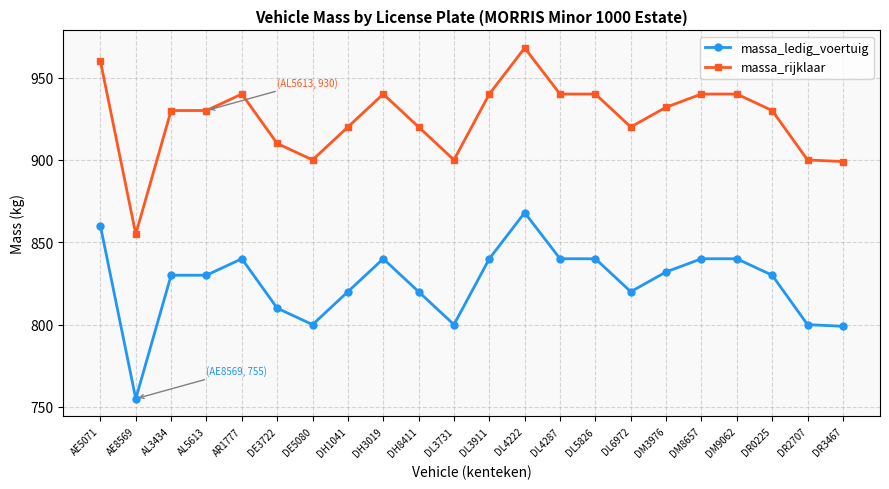

What is the spread (max minus min) of values at DL6972?

100